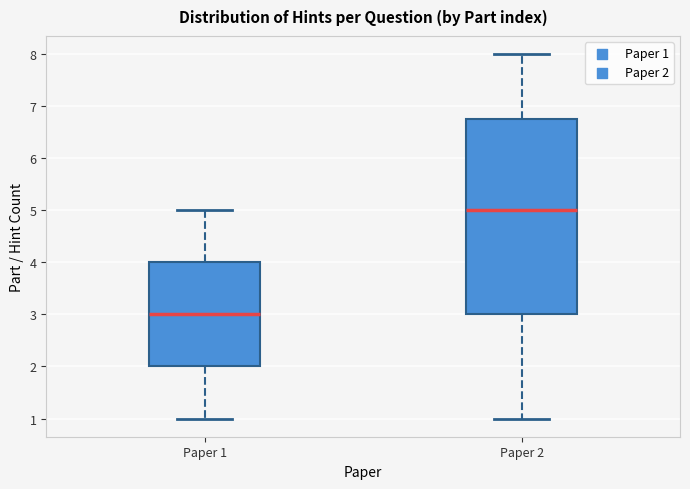

Reading left to right, read every box against the y-axis: the position of its median line, the range the box covers, and the ends of its whiskers. The values are not printed on the chart, so give them approximately, as read against the axis.

Paper 1: median 3.0, box 2.0 to 4.0, whiskers 1.0 to 5.0
Paper 2: median 5.0, box 3.0 to 6.8, whiskers 1.0 to 8.0